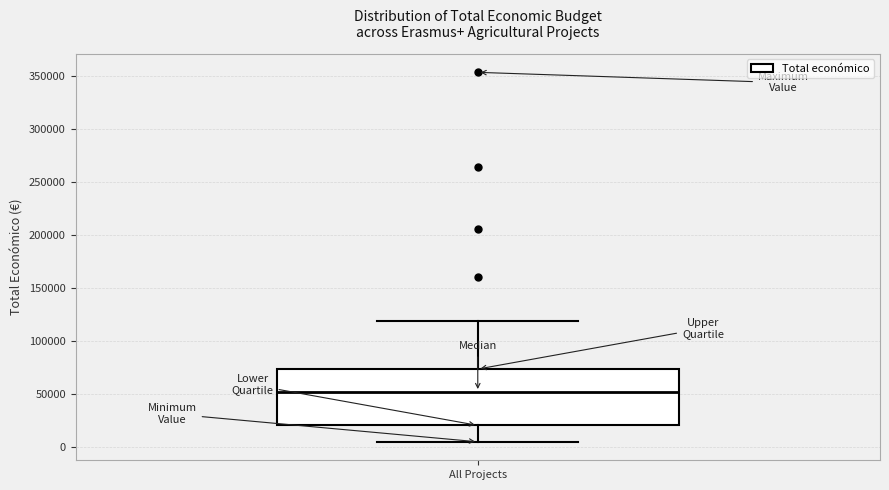

Transcribe this box plot: give where the median line is, the range the box spans, and where the two whiskers end, as read against the y-axis. The values are not printed on the chart, so give them approximately, as read against the axis.

median 50000, box 20000 to 75000, whiskers 5000 to 120000